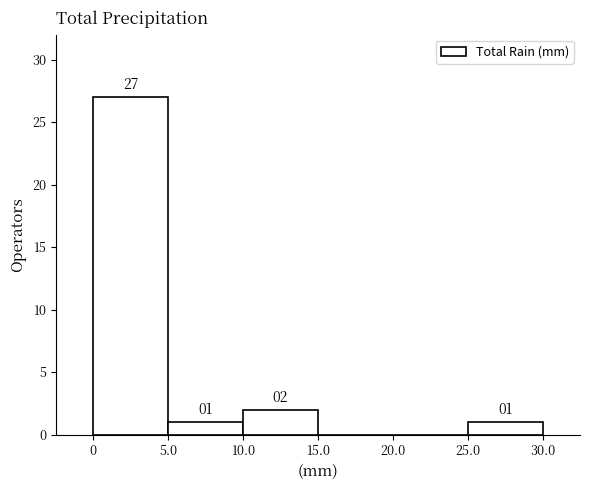

Over which range of the x-axis is the bar tallest?

0 to 5.0